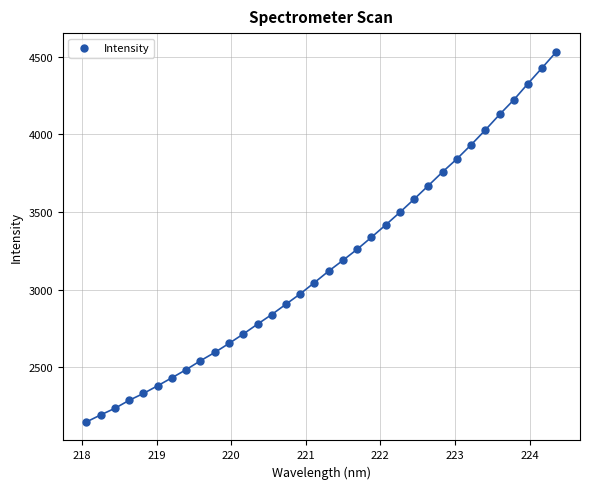

What is the range of X values (max minus min)?

6.3